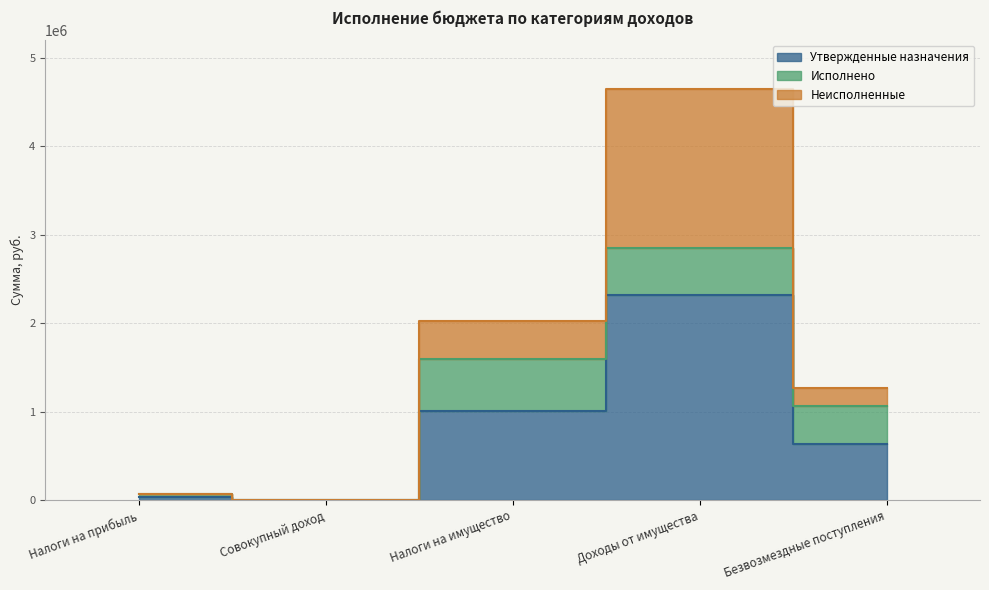

What is the minimum value for Неисполненные?

2167.0